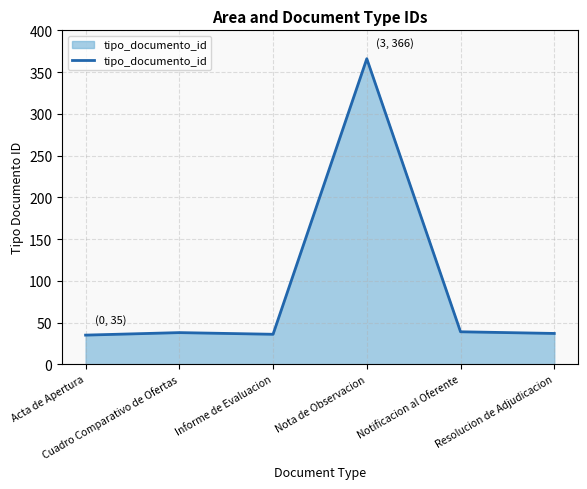

True or false: there are more than 0 points higher than both neighbors.

True